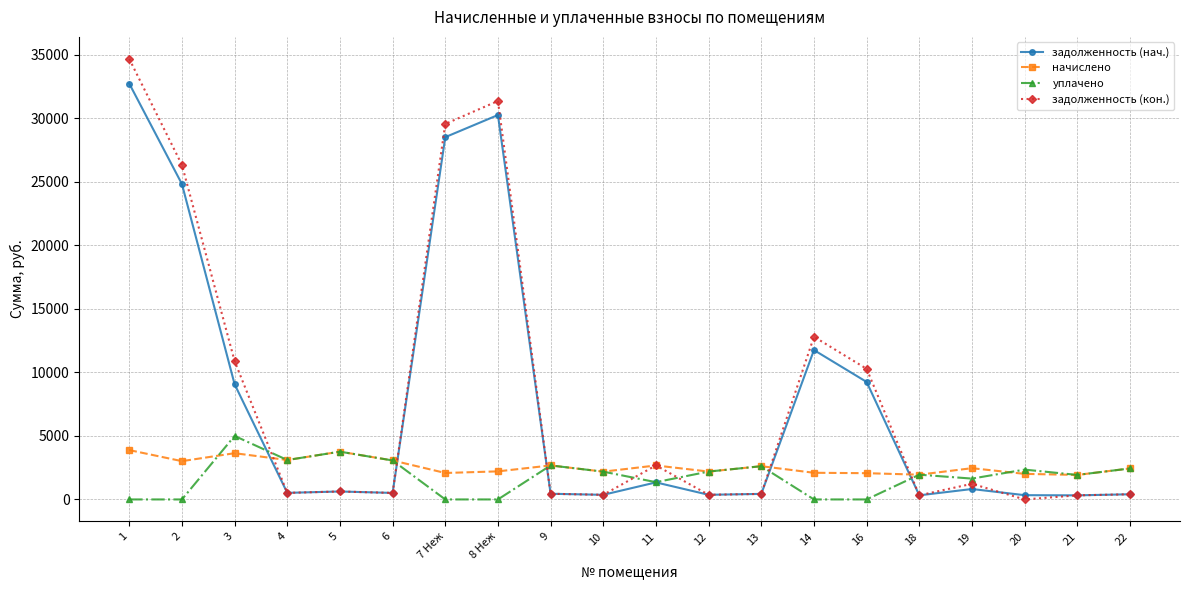

Which series has the largest range (max minus min)?

задолженность (кон.)